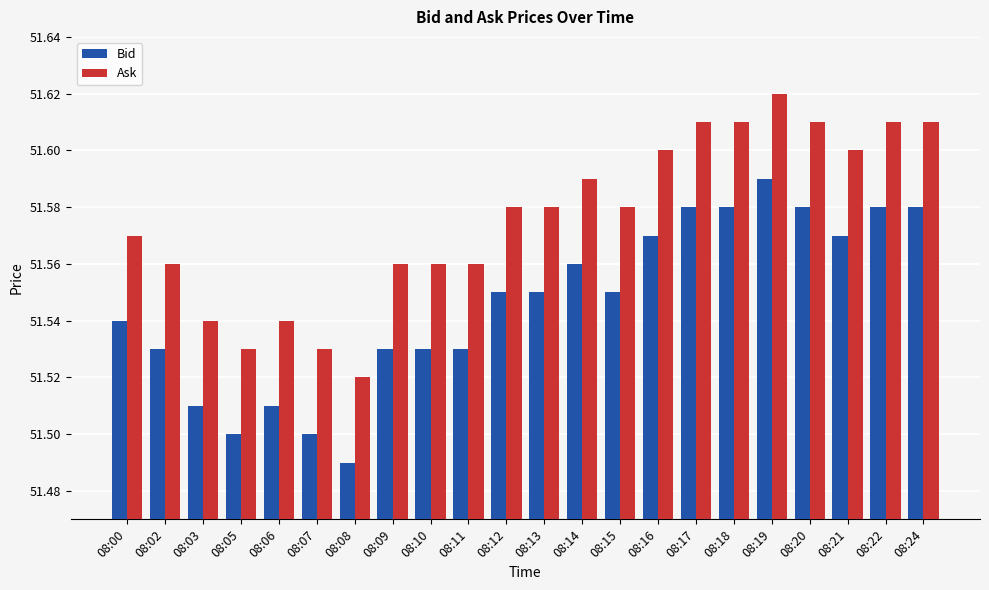

At which category is the sum across all series the highest?

08:19